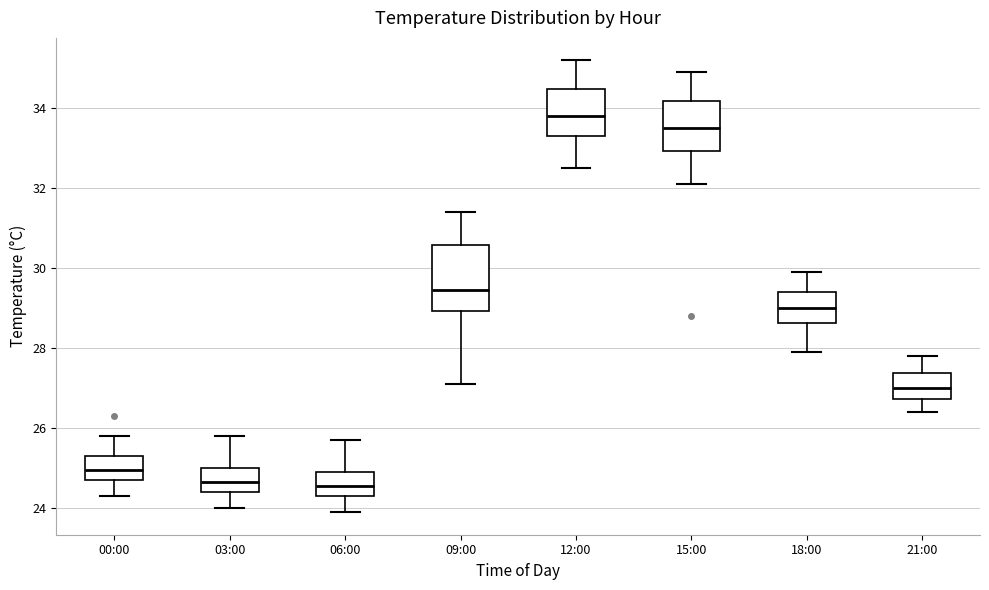

Which box has the highest median line?

12:00